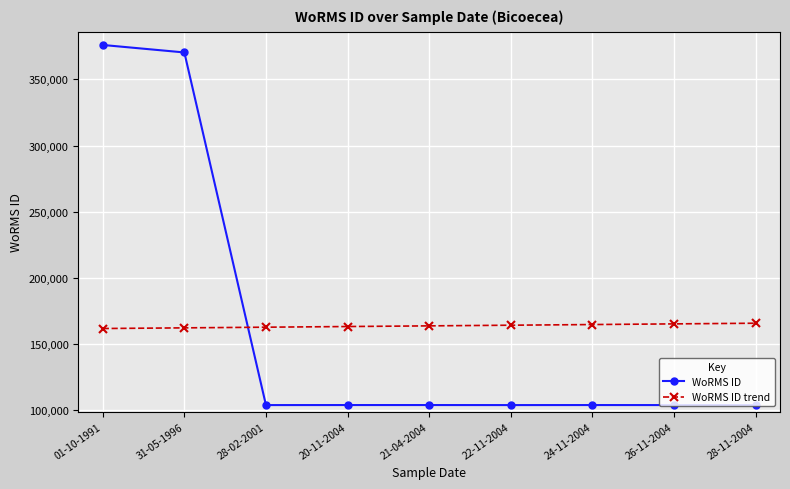

Where do WoRMS ID and WoRMS ID trend first cross each other?

31-05-1996 and 28-02-2001